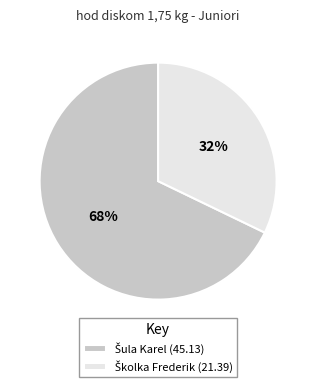

Does any single category account for the majority?

Yes